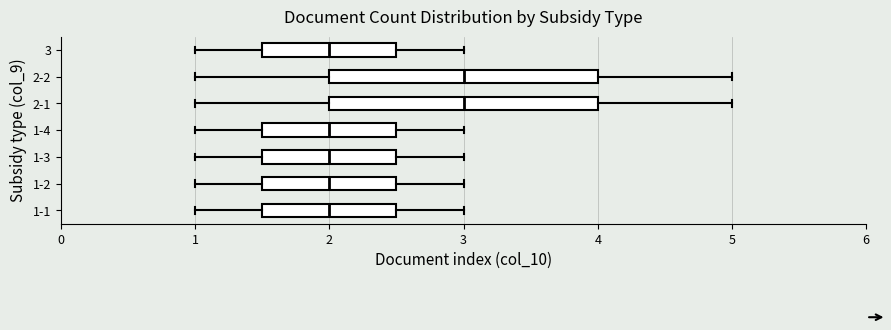

Where does the right whisker of the box for 2-2 end on the x-axis? The values are not printed on the chart, so give them approximately, as read against the axis.

5.0